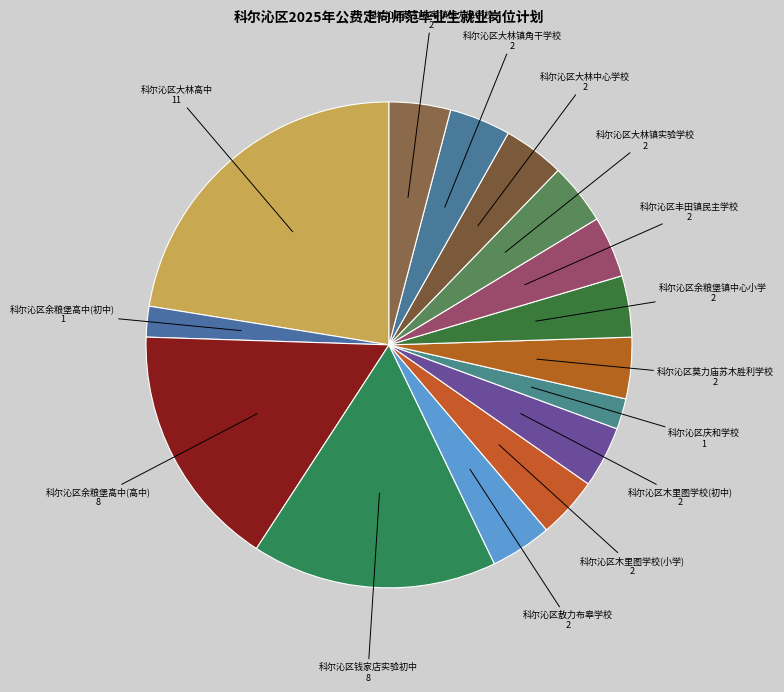

What is the largest slice in the pie chart?

科尔沁区大林高中